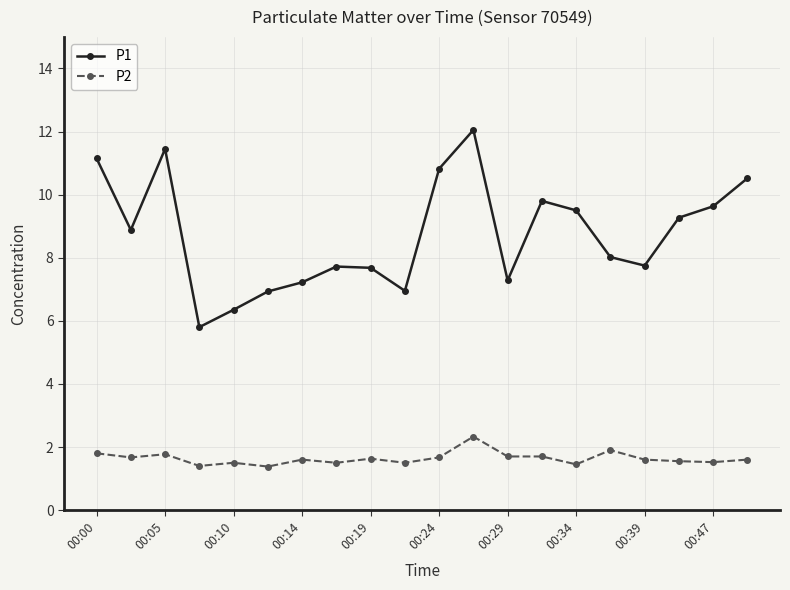

True or false: P2 has more than 1 interior local peaks.

True